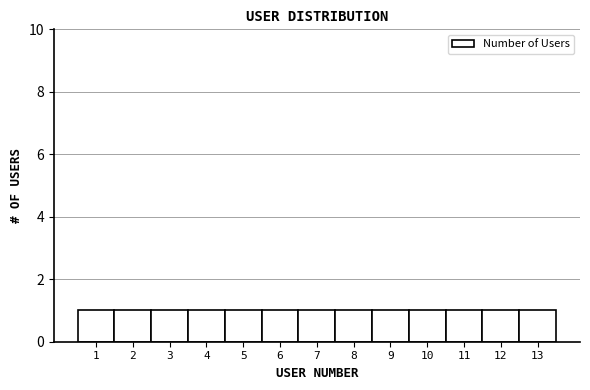

Reading left to right, list every bar in this chart as the range it spans on the x-axis followed by its height. The values are not printed on the chart, so give them approximately, as read against the axis.

0.5 to 1.5: 1
1.5 to 2.5: 1
2.5 to 3.5: 1
3.5 to 4.5: 1
4.5 to 5.5: 1
5.5 to 6.5: 1
6.5 to 7.5: 1
7.5 to 8.5: 1
8.5 to 9.5: 1
9.5 to 10.5: 1
10.5 to 11.5: 1
11.5 to 12.5: 1
12.5 to 13.5: 1